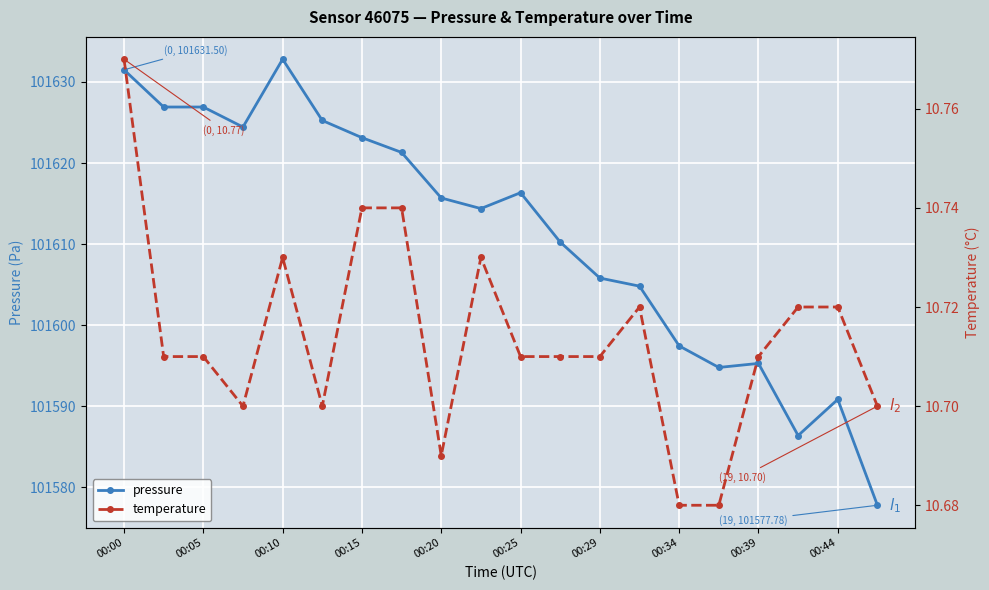

Rank the series at 00:00 from lowest to highest value.

temperature, pressure